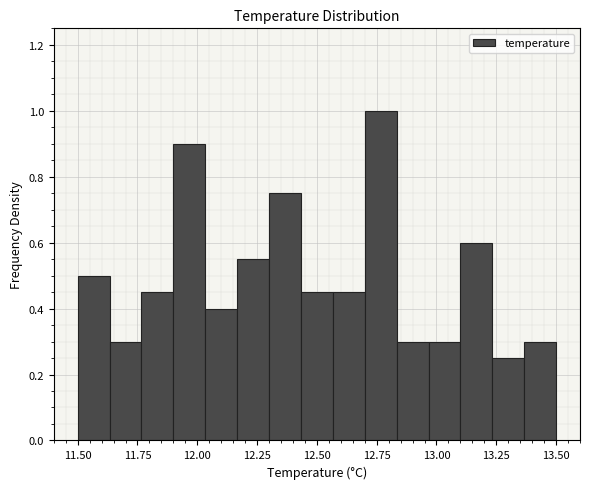

Read against the x-axis, roughly where is the centre of the tallest bar?

12.75